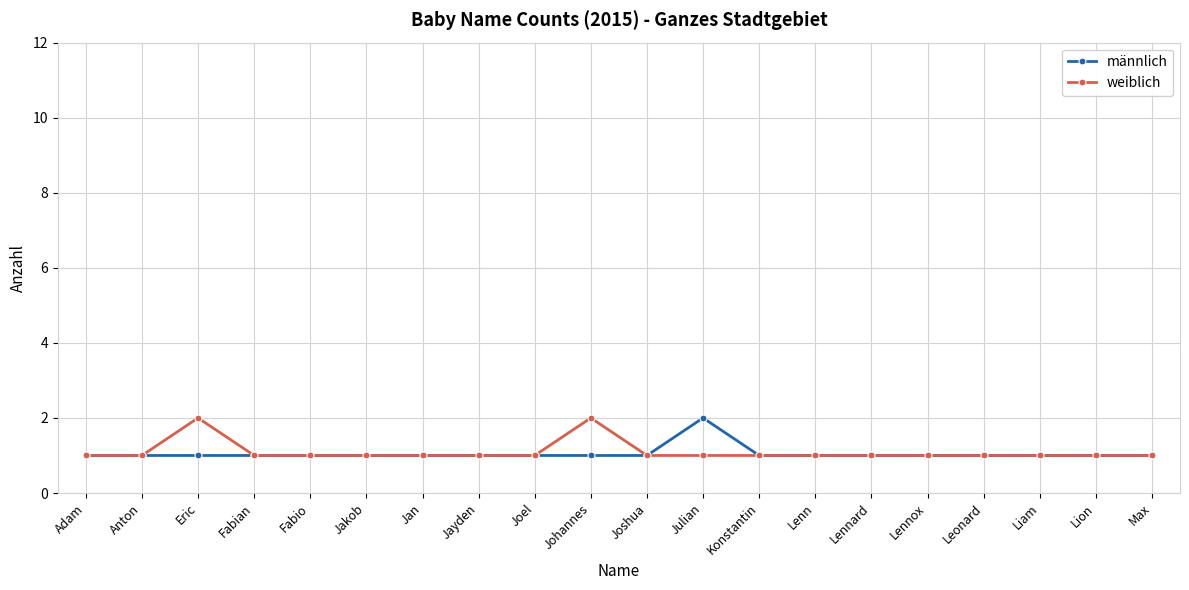

What is the smallest value displayed?

1